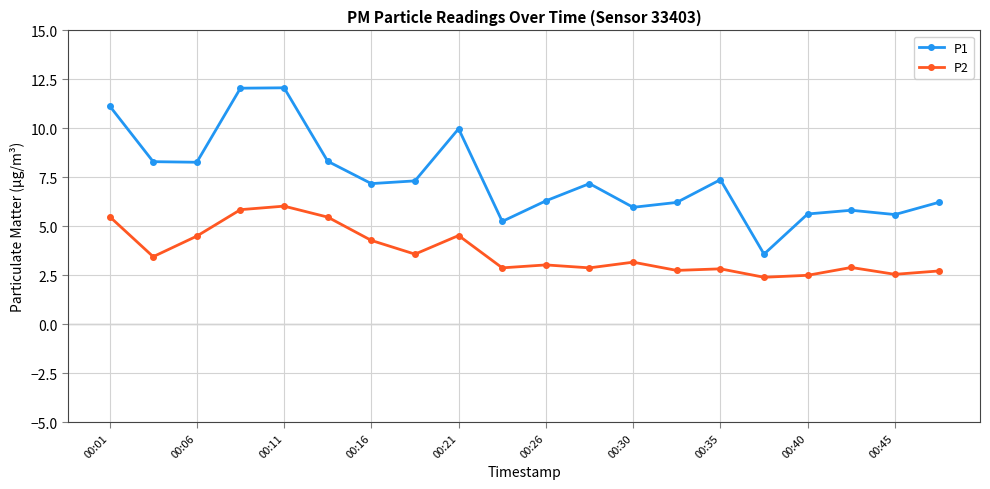

True or false: P1 and P2 cross at least once.

False